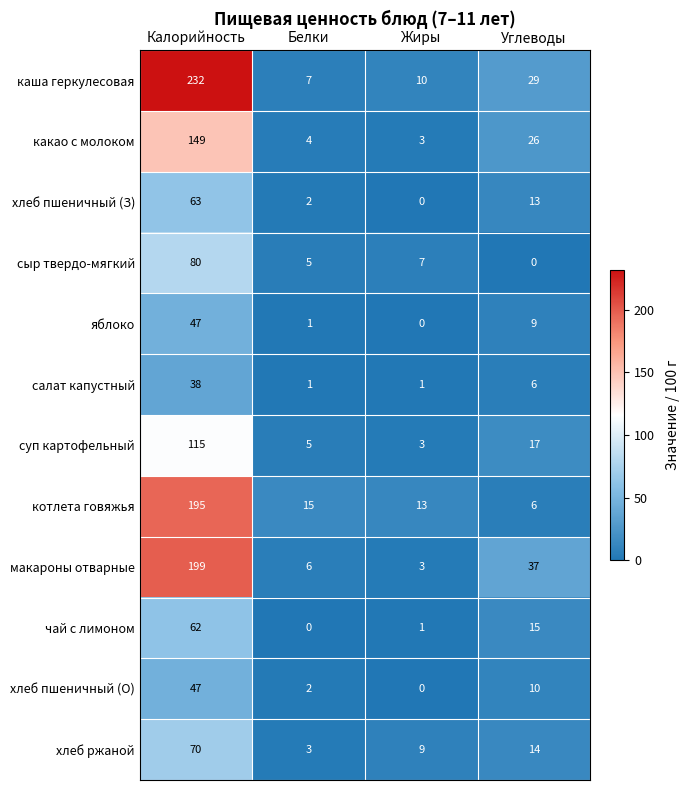

What is the sum of the макароны отварные values at Жиры and Углеводы?

40